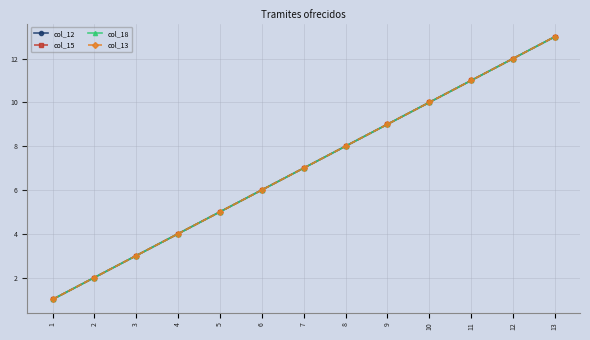

True or false: col_18 and col_13 intersect in this chart.

False